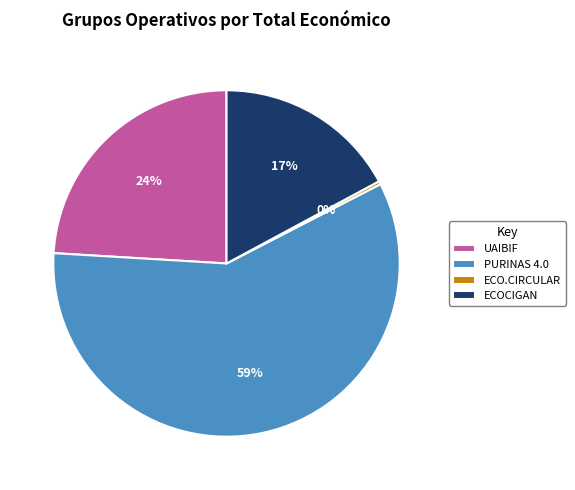

Does UAIBIF represent more than half of the total?

No